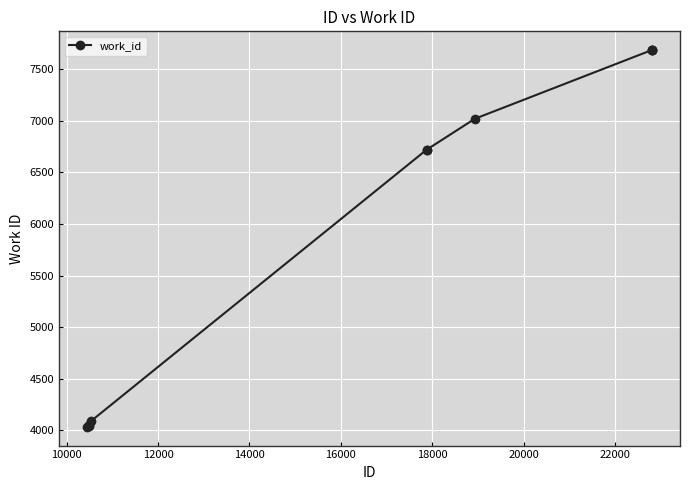

What is the value of the 10th point from the left?

7682